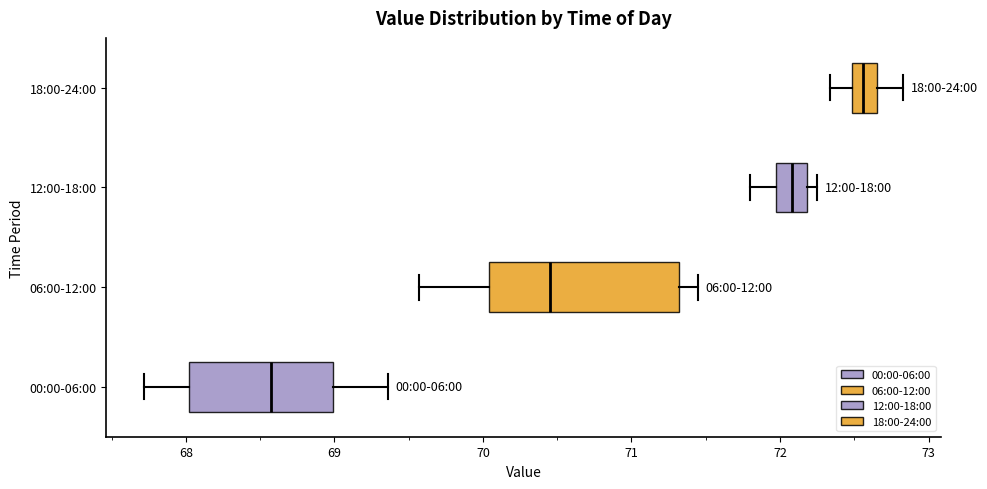

Reading bottom to top, read every box against the x-axis: the position of its median line, the range the box covers, and the ends of its whiskers. The values are not printed on the chart, so give them approximately, as read against the axis.

00:00-06:00: median 68.6, box 68.0 to 69.0, whiskers 67.7 to 69.4
06:00-12:00: median 70.5, box 70.0 to 71.3, whiskers 69.6 to 71.5
12:00-18:00: median 72.1, box 72.0 to 72.2, whiskers 71.8 to 72.3
18:00-24:00: median 72.6, box 72.5 to 72.7, whiskers 72.3 to 72.8